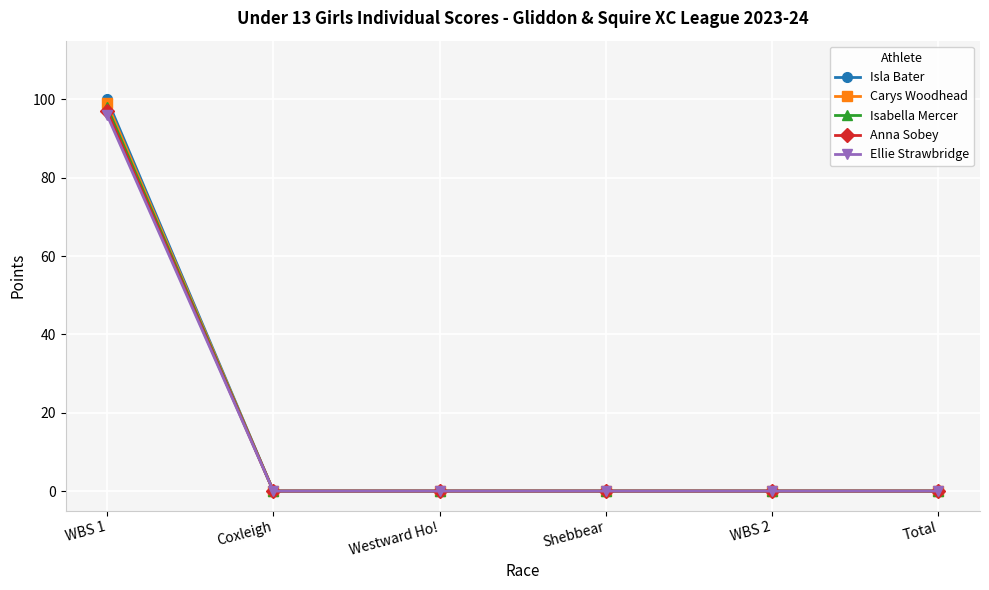

Which category has the highest value across all series?

WBS 1